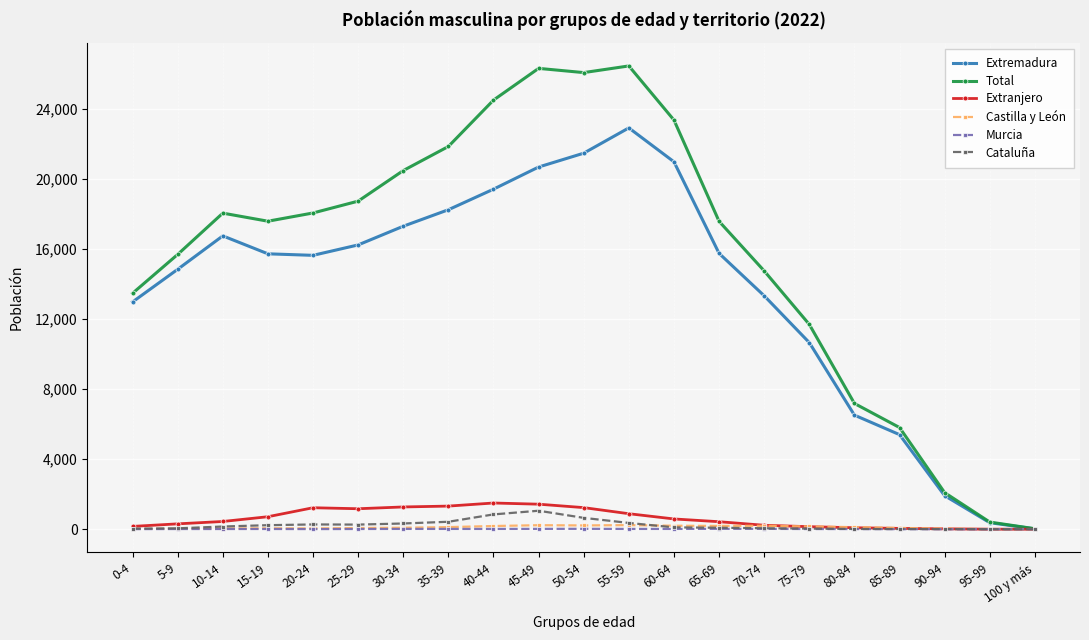

What is the label of the 8th point from the right?

65-69